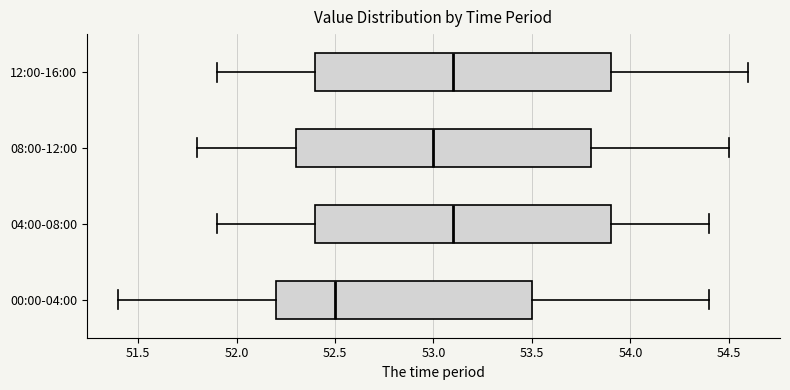

Reading bottom to top, read every box against the x-axis: the position of its median line, the range the box covers, and the ends of its whiskers. The values are not printed on the chart, so give them approximately, as read against the axis.

00:00-04:00: median 52.5, box 52.2 to 53.5, whiskers 51.4 to 54.4
04:00-08:00: median 53.1, box 52.4 to 53.9, whiskers 51.9 to 54.4
08:00-12:00: median 53.0, box 52.3 to 53.8, whiskers 51.8 to 54.5
12:00-16:00: median 53.1, box 52.4 to 53.9, whiskers 51.9 to 54.6